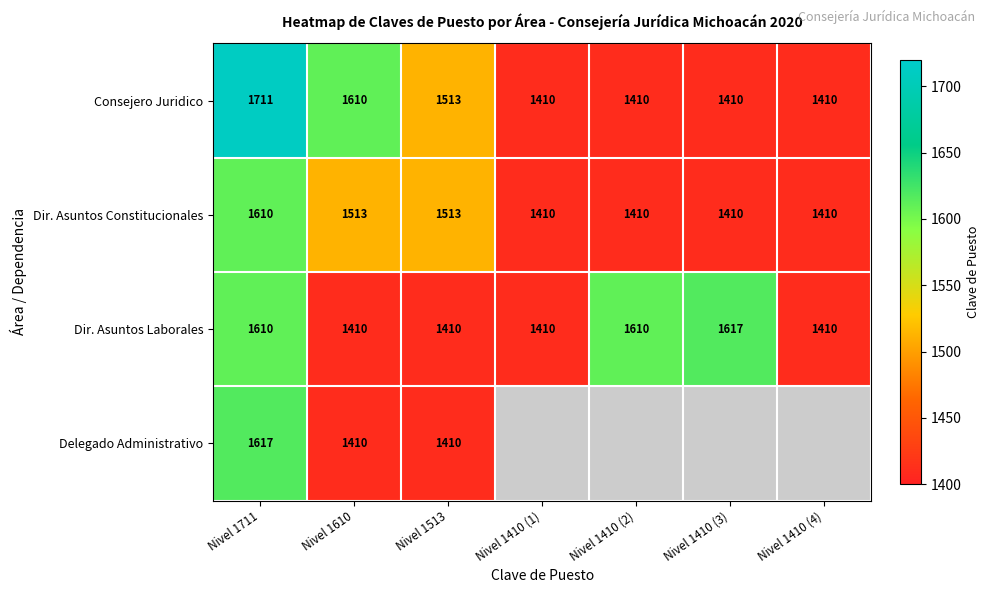

What is the total value across all series at Nivel 1711?

6548